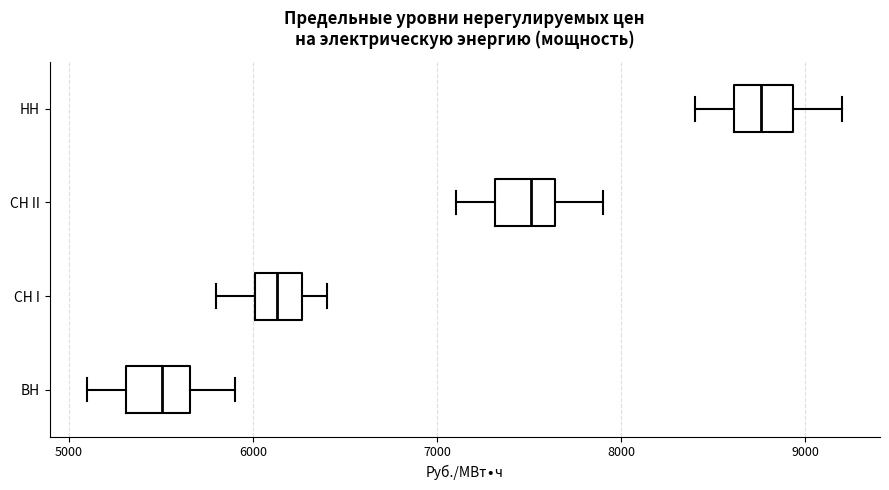

Reading bottom to top, read every box against the x-axis: the position of its median line, the range the box covers, and the ends of its whiskers. The values are not printed on the chart, so give them approximately, as read against the axis.

ВН: median 5500, box 5300 to 5700, whiskers 5100 to 5900
СН I: median 6100, box 6000 to 6300, whiskers 5800 to 6400
СН II: median 7500, box 7300 to 7600, whiskers 7100 to 7900
НН: median 8800, box 8600 to 8900, whiskers 8400 to 9200